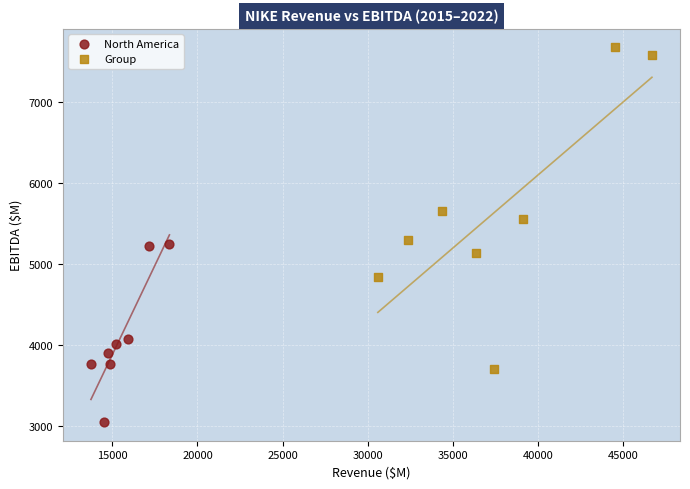

Which series reaches the minimum Y coordinate?

North America